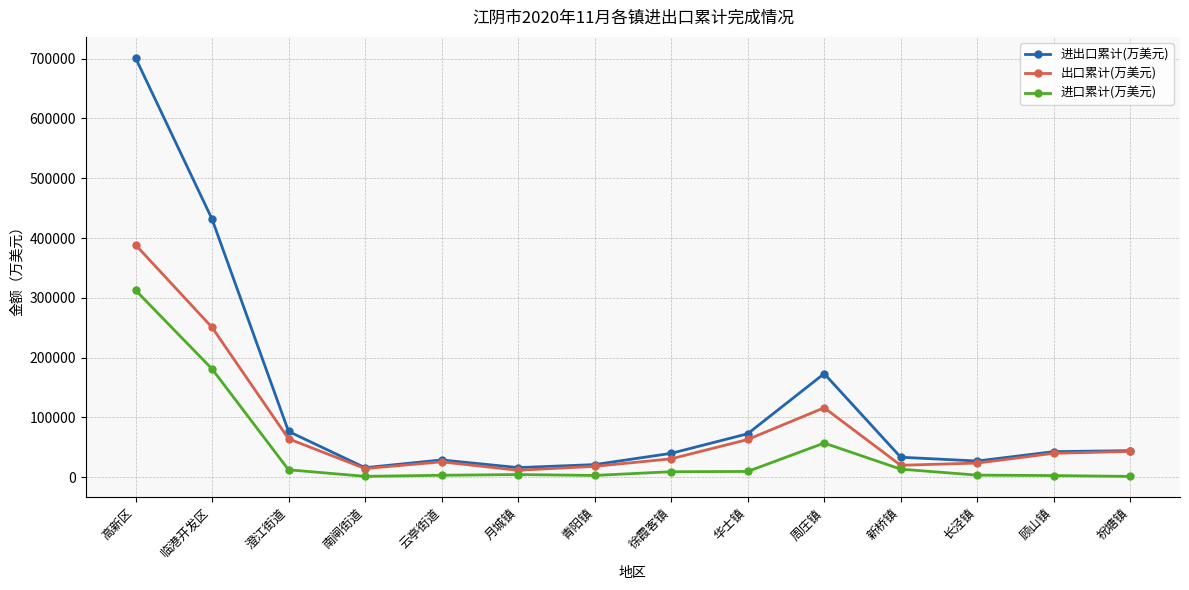

How many lines are shown in the chart?

3